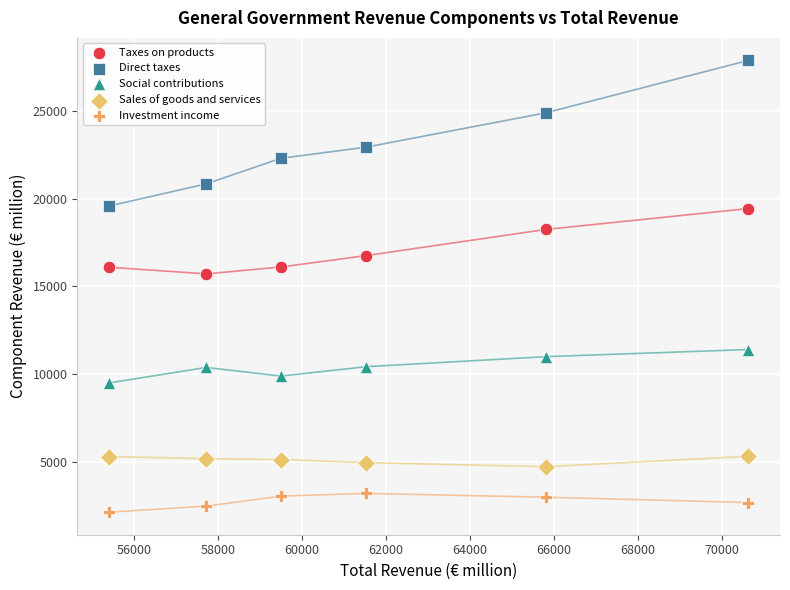

Across all data points, what is the range of X values (max minus min)?

15215